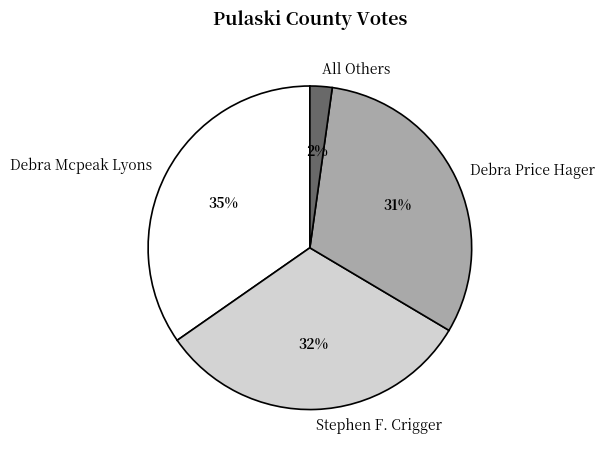

True or false: Debra Mcpeak Lyons accounts for 24% of the total.

False